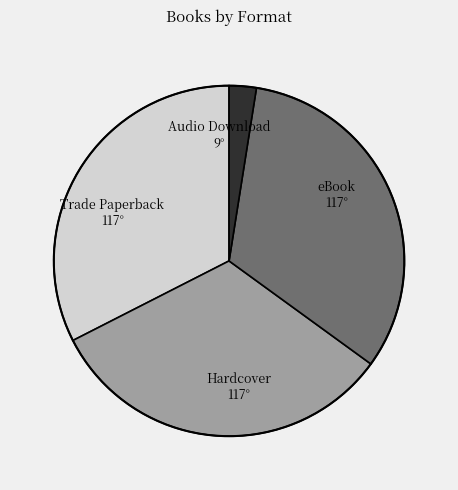

Do Trade Paperback and Hardcover together represent more than half of the pie?

Yes